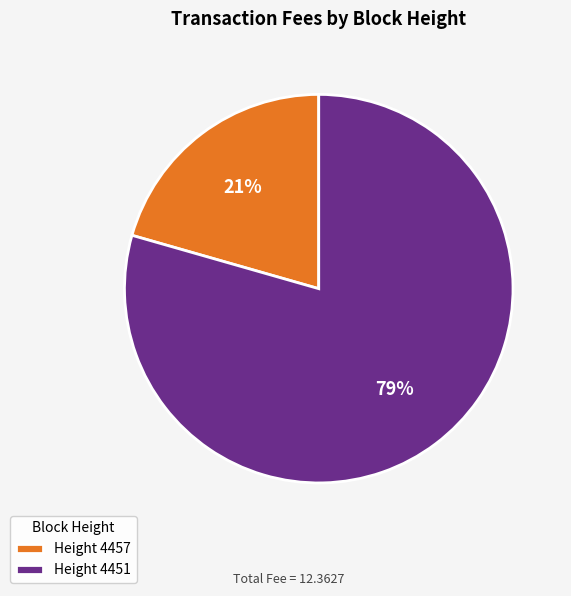

Approximately how many times larger is the value at Height 4457 compared to Height 4451?

0.3